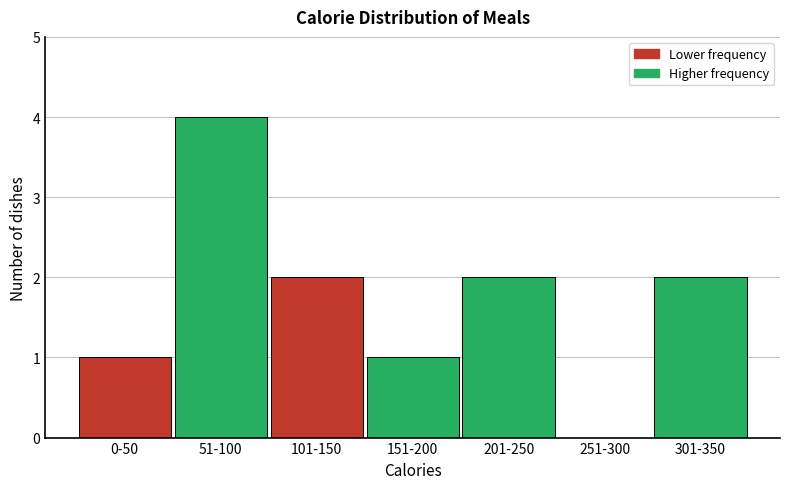

Reading left to right, list all the values displayed in this chart.

0-50=1	51-100=4	101-150=2	151-200=1	201-250=2	251-300=0	301-350=2